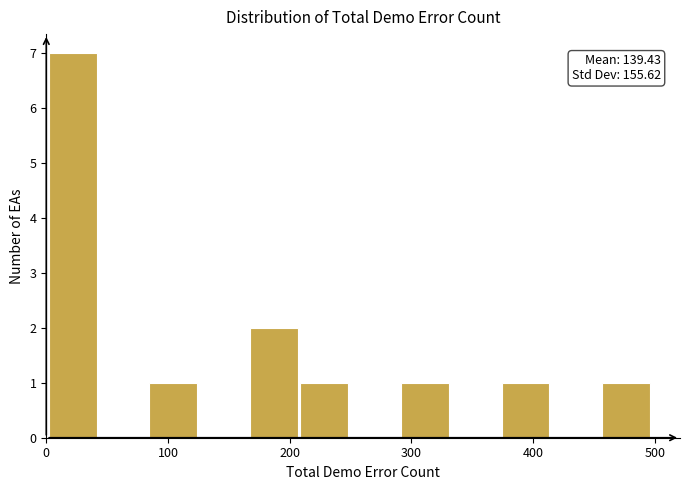

Over which range of the x-axis is the bar tallest?

0 to 40